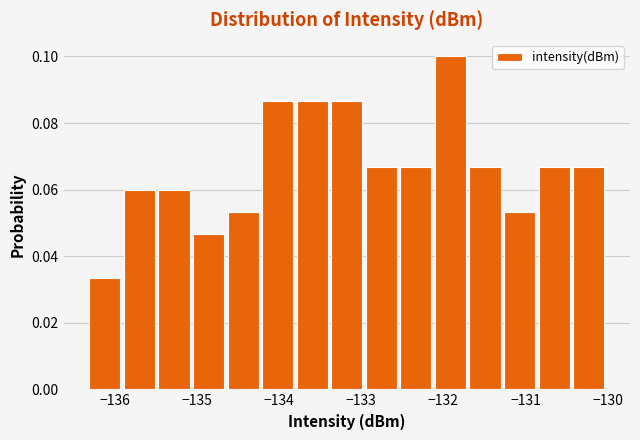

Over which range of the x-axis is the bar tallest?

-132.1 to -131.7